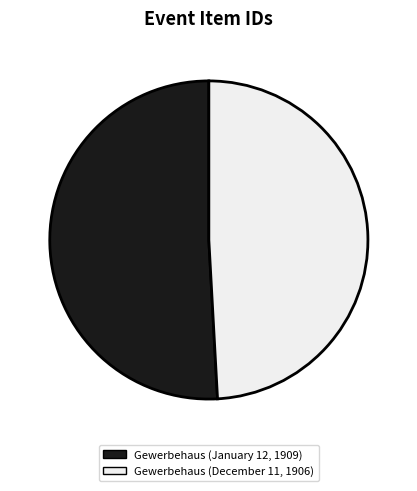

Does any single category account for the majority?

Yes